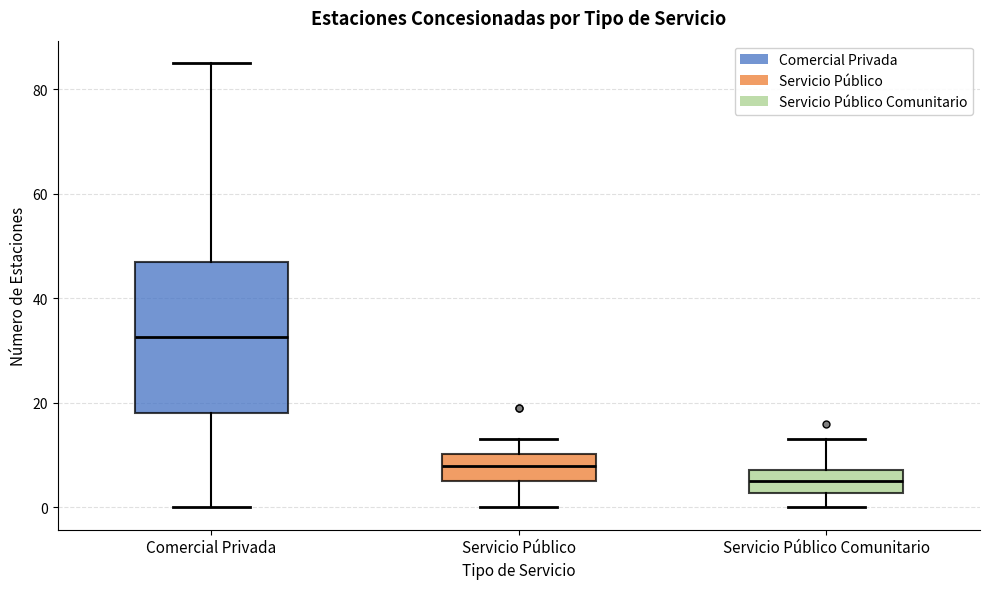

Reading left to right, read every box against the y-axis: the position of its median line, the range the box covers, and the ends of its whiskers. The values are not printed on the chart, so give them approximately, as read against the axis.

Comercial Privada: median 32, box 18 to 48, whiskers 0 to 86
Servicio Público: median 8, box 6 to 10, whiskers 0 to 14
Servicio Público Comunitario: median 6, box 2 to 8, whiskers 0 to 14